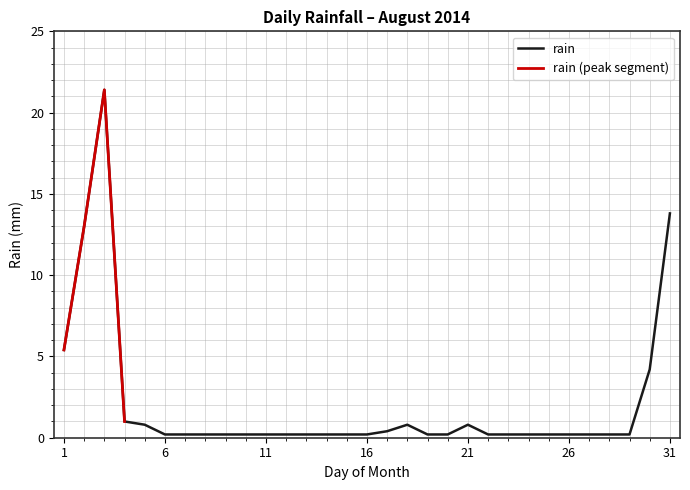

Rank the categories by value from highest to lowest.

2014-08-03, 2014-08-31, 2014-08-02, 2014-08-01, 2014-08-30, 2014-08-04, 2014-08-05, 2014-08-18, 2014-08-21, 2014-08-17, 2014-08-06, 2014-08-07, 2014-08-08, 2014-08-09, 2014-08-10, 2014-08-11, 2014-08-12, 2014-08-13, 2014-08-14, 2014-08-15, 2014-08-16, 2014-08-19, 2014-08-20, 2014-08-22, 2014-08-23, 2014-08-24, 2014-08-25, 2014-08-26, 2014-08-27, 2014-08-28, 2014-08-29